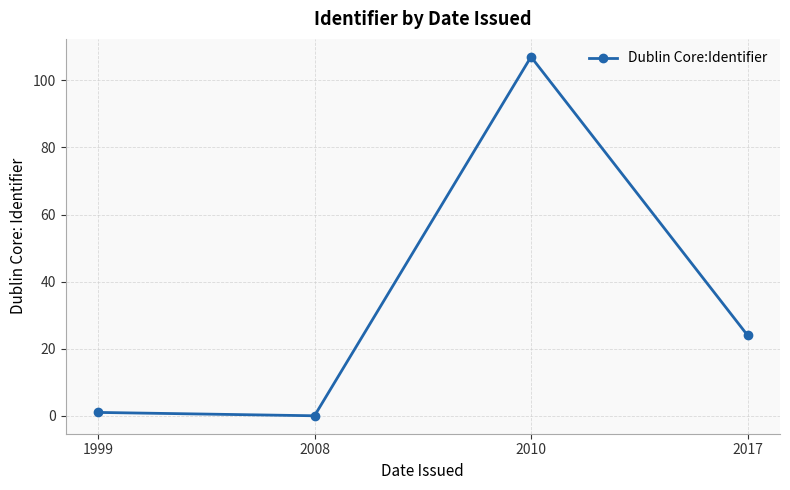

How many values are above zero?

3